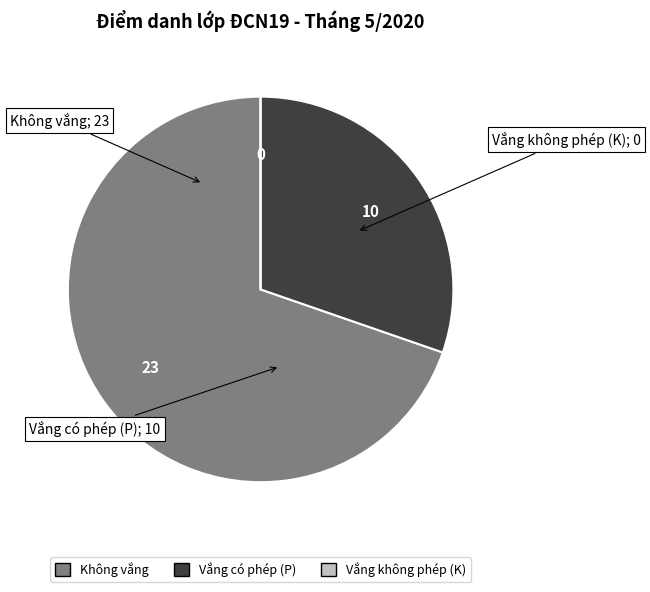

Is there a majority slice in this chart?

Yes